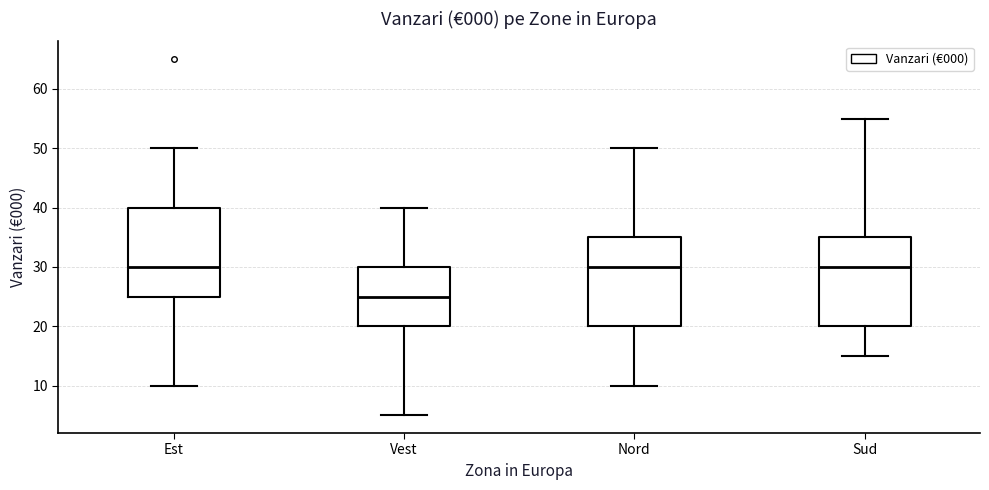

Reading left to right, read every box against the y-axis: the position of its median line, the range the box covers, and the ends of its whiskers. The values are not printed on the chart, so give them approximately, as read against the axis.

Est: median 30, box 25 to 40, whiskers 10 to 50
Vest: median 25, box 20 to 30, whiskers 5 to 40
Nord: median 30, box 20 to 35, whiskers 10 to 50
Sud: median 30, box 20 to 35, whiskers 15 to 55